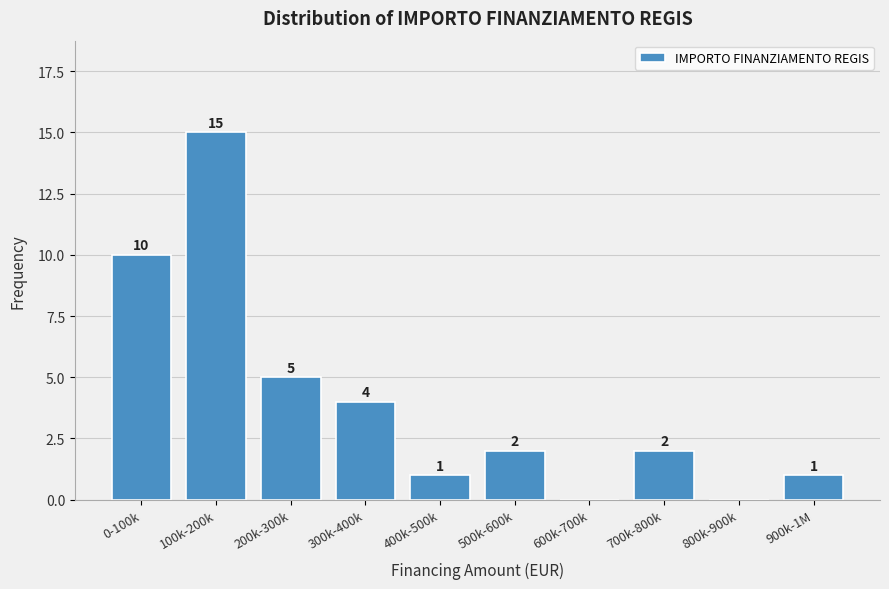

Reading left to right, transcribe all the data shown in this chart.

0-100k=10	100k-200k=15	200k-300k=5	300k-400k=4	400k-500k=1	500k-600k=2	600k-700k=0	700k-800k=2	800k-900k=0	900k-1M=1